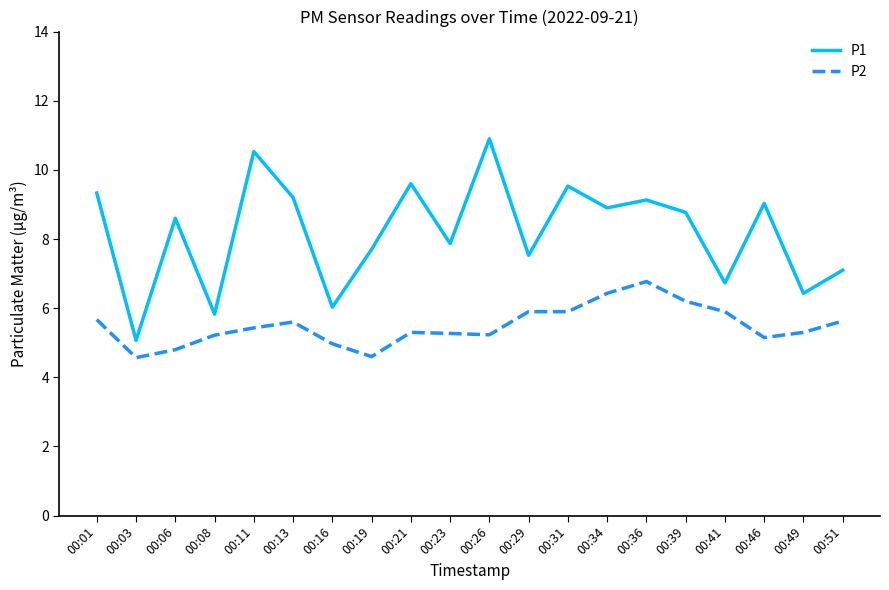

What is the difference between the P1 values at 00:03 and 00:26?

5.8